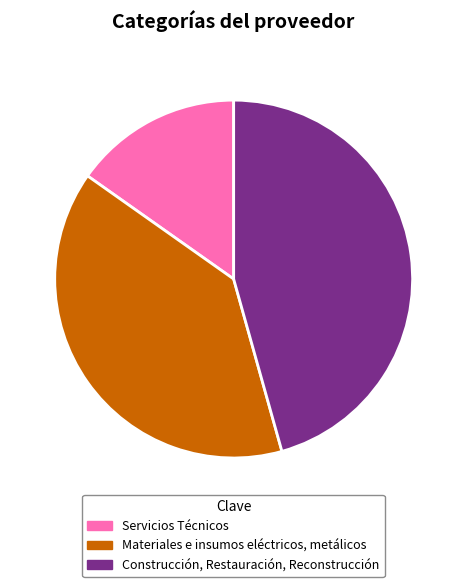

How many slices are in this pie chart?

3